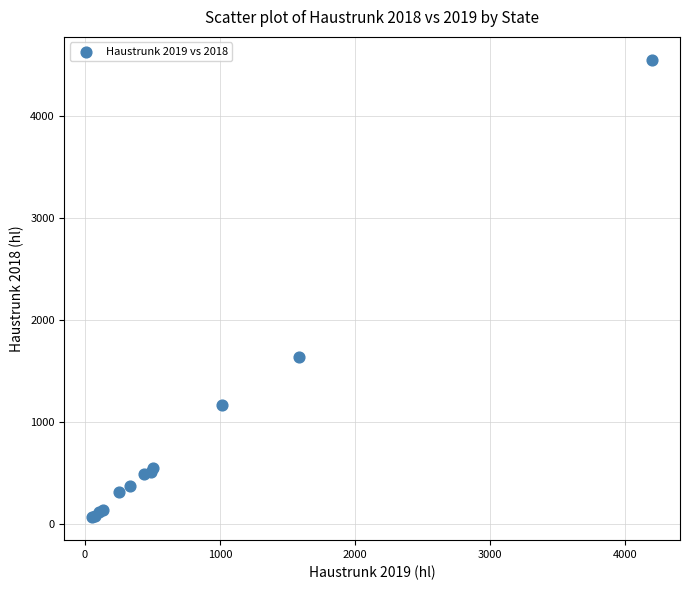

What Y value in the scatter plot is closest to 2310?

1641.8